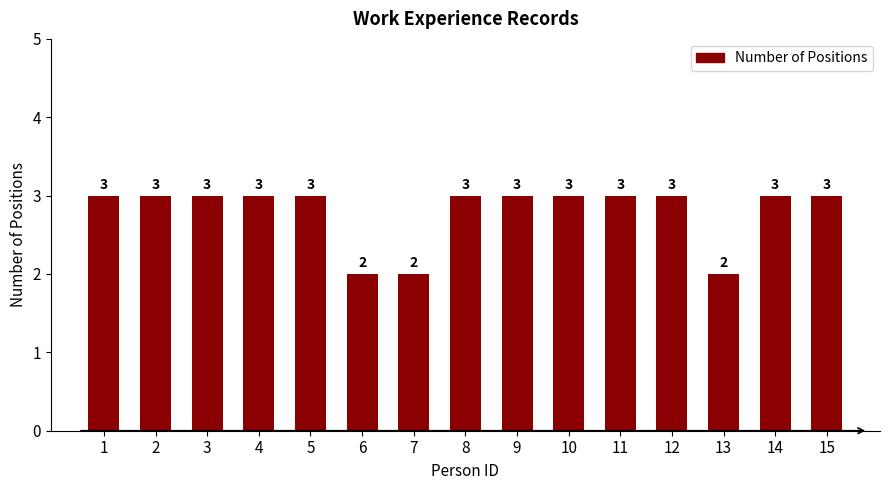

What is the maximum value shown in the chart?

3